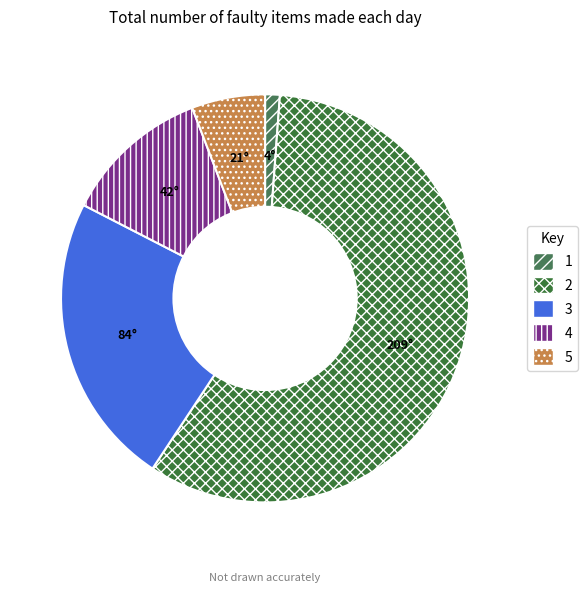

How many segments does this pie chart have?

5